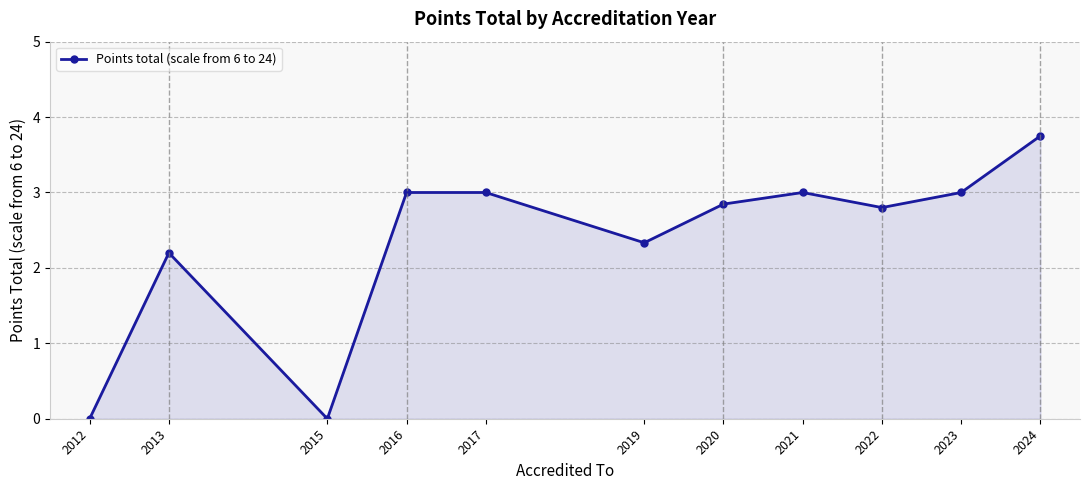

Reading left to right, extract all data points from this chart.

0.0	2.2	0.0	3.0	3.0	2.3	2.8	3.0	2.8	3.0	3.8